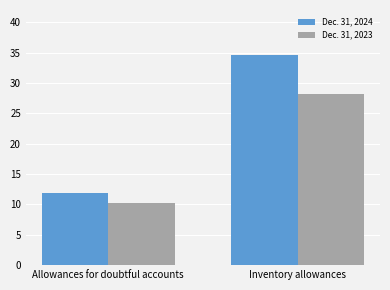

What position from the right is Allowances for doubtful accounts?

2